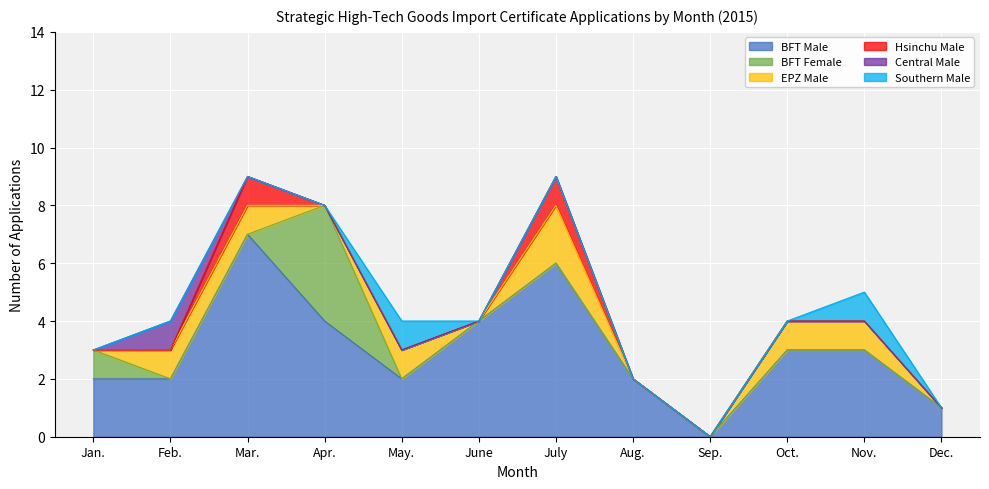

Reading left to right, transcribe all the data shown in this chart.

BFT Male: Jan.=2	Feb.=2	Mar.=7	Apr.=4	May.=2	June=4	July=6	Aug.=2	Sep.=0	Oct.=3	Nov.=3	Dec.=1
BFT Female: Jan.=1	Feb.=0	Mar.=0	Apr.=4	May.=0	June=0	July=0	Aug.=0	Sep.=0	Oct.=0	Nov.=0	Dec.=0
EPZ Male: Jan.=0	Feb.=1	Mar.=1	Apr.=0	May.=1	June=0	July=2	Aug.=0	Sep.=0	Oct.=1	Nov.=1	Dec.=0
Hsinchu Male: Jan.=0	Feb.=0	Mar.=1	Apr.=0	May.=0	June=0	July=1	Aug.=0	Sep.=0	Oct.=0	Nov.=0	Dec.=0
Central Male: Jan.=0	Feb.=1	Mar.=0	Apr.=0	May.=0	June=0	July=0	Aug.=0	Sep.=0	Oct.=0	Nov.=0	Dec.=0
Southern Male: Jan.=0	Feb.=0	Mar.=0	Apr.=0	May.=1	June=0	July=0	Aug.=0	Sep.=0	Oct.=0	Nov.=1	Dec.=0